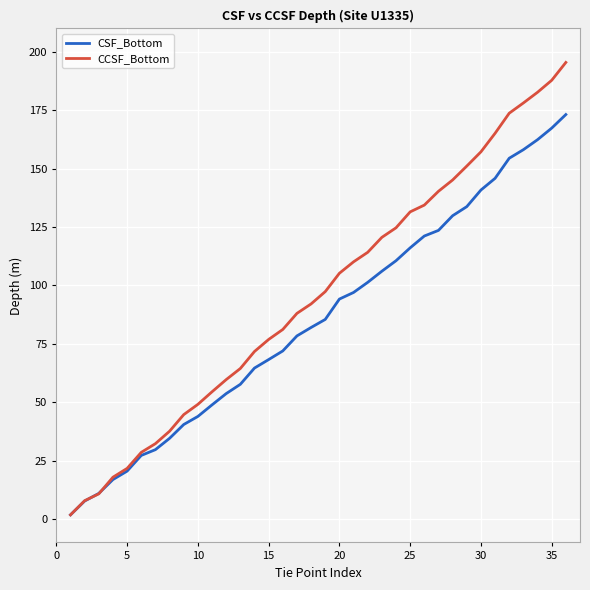

What are all the series names shown in the legend?

CSF_Bottom, CCSF_Bottom